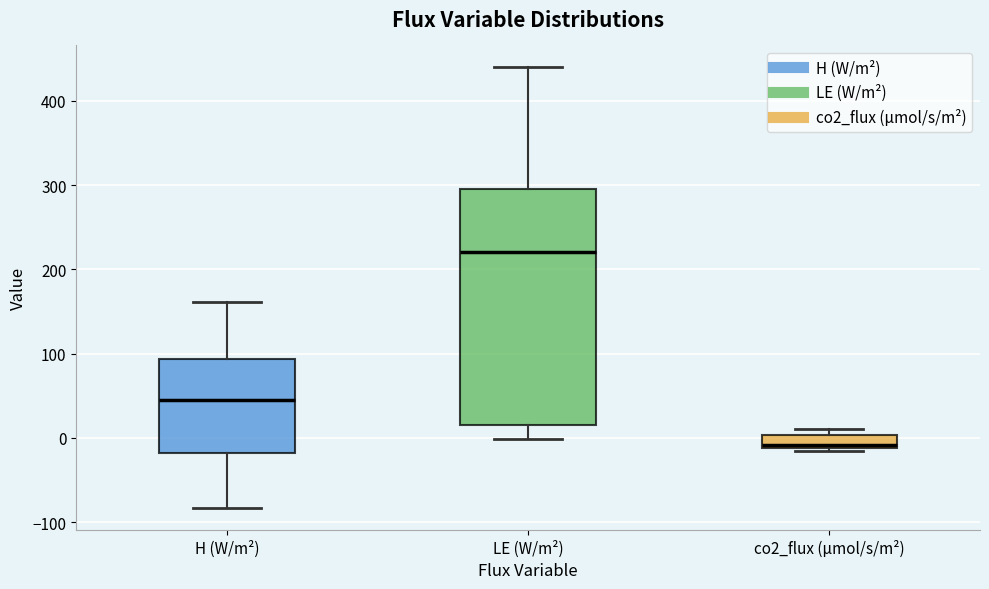

Comparing the boxes themselves (not the whiskers), which one is the tallest?

LE (W/m²)